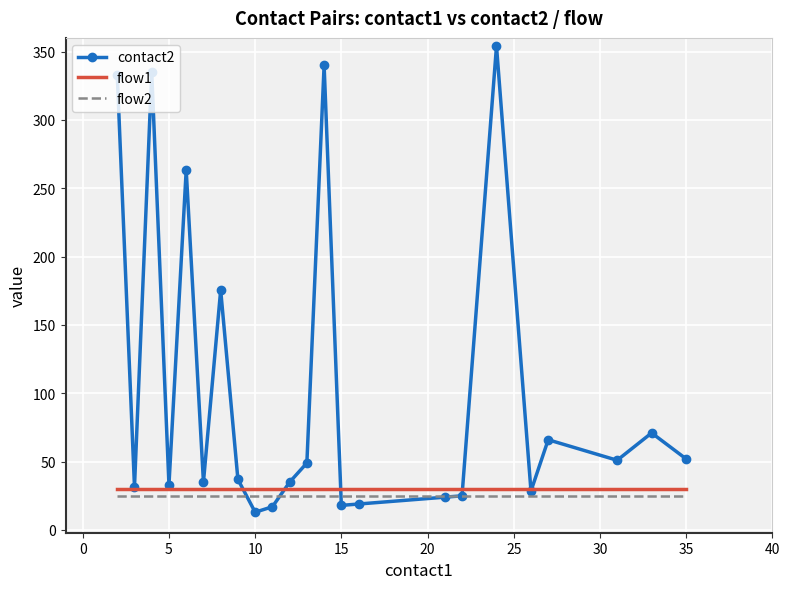

Which series has the largest total across all categories?

contact2